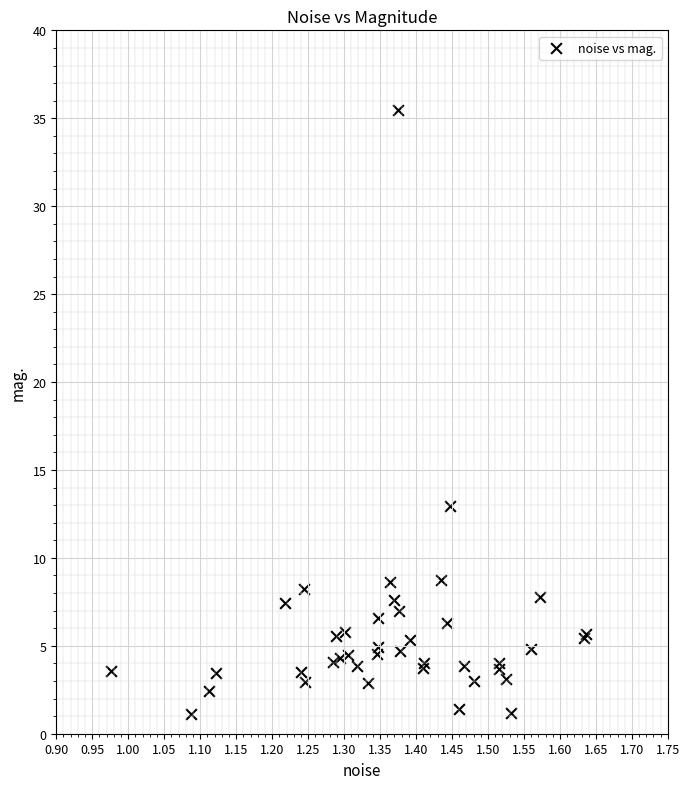

What Y value in the scatter plot is closest to 18?

13.0